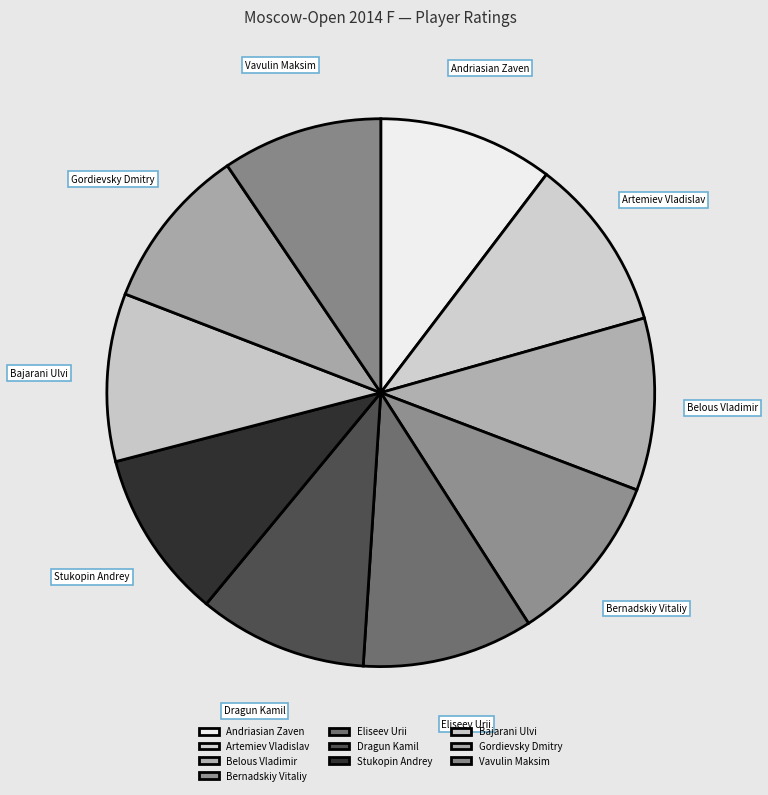

What is the ratio of the value at Vavulin Maksim to the value at Andriasian Zaven?

0.9